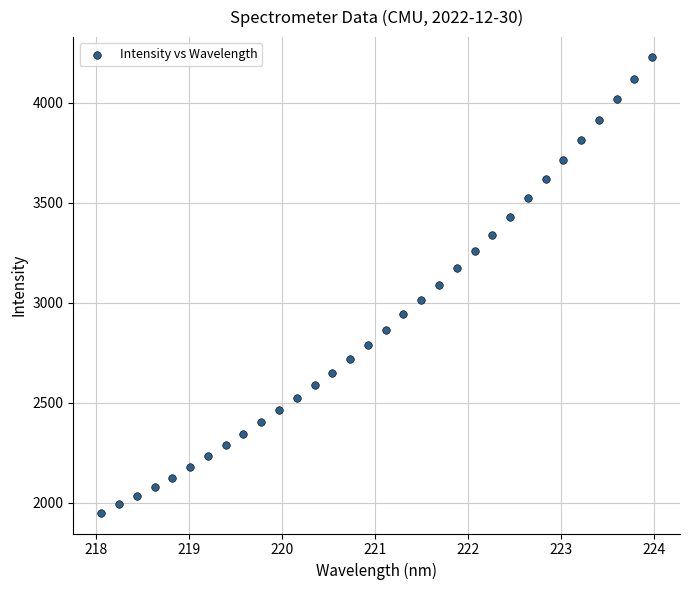

What is the range of Y values (max minus min)?

2280.7